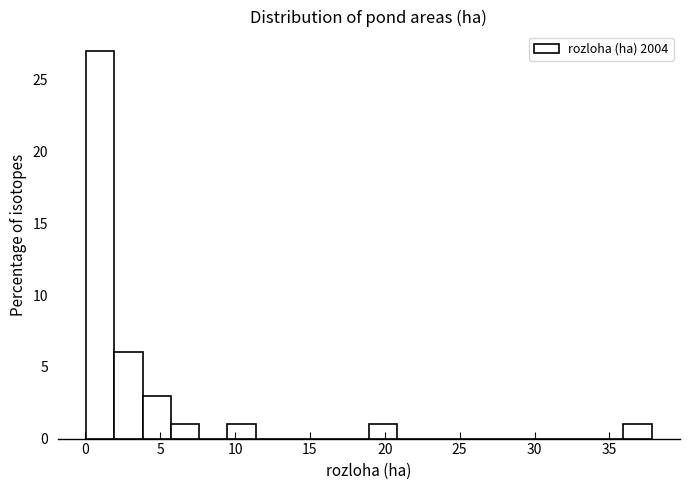

Read against the x-axis, roughly where is the centre of the tallest bar?

1.0